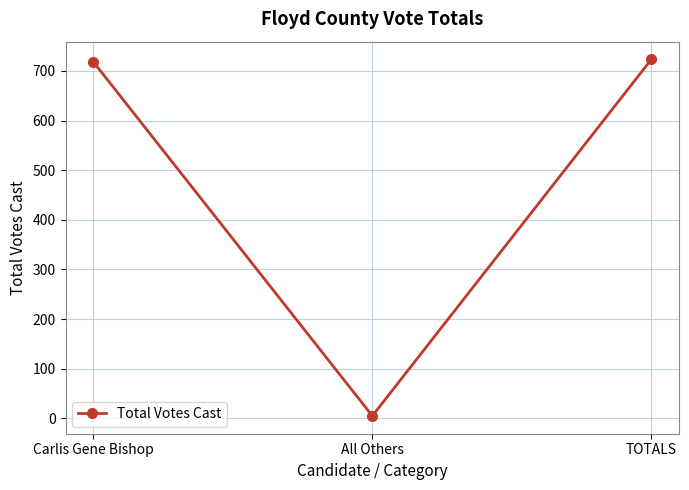

The chart shows a value of 723 at TOTALS. True or false?

True